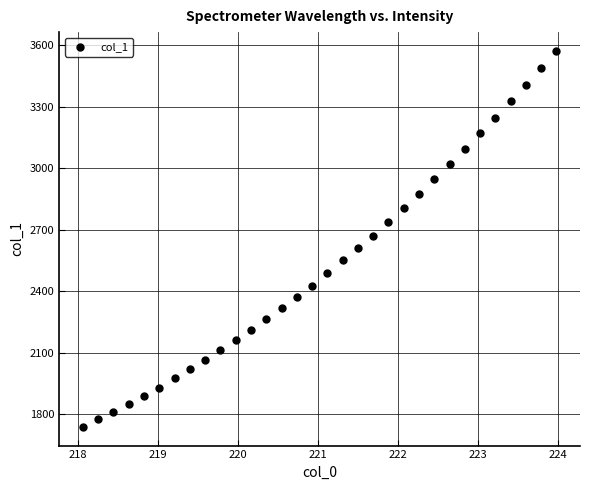

What is the range of X values (max minus min)?

5.9